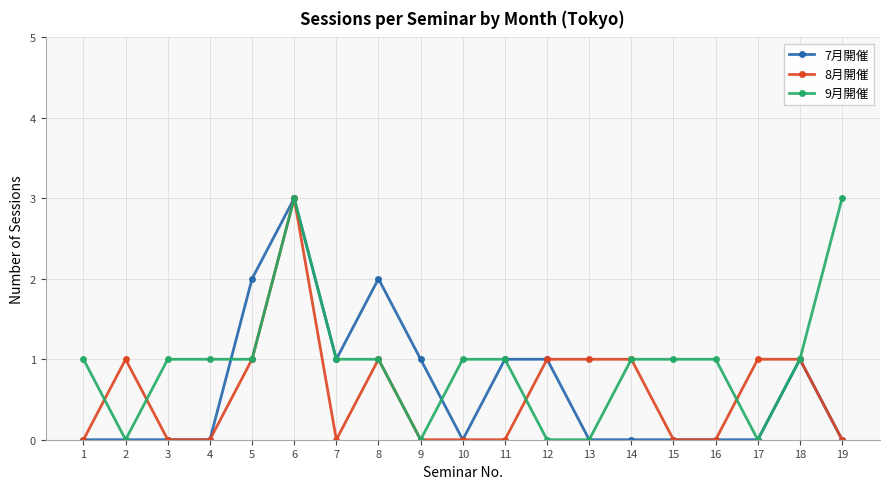

At which category is the sum across all series the highest?

6